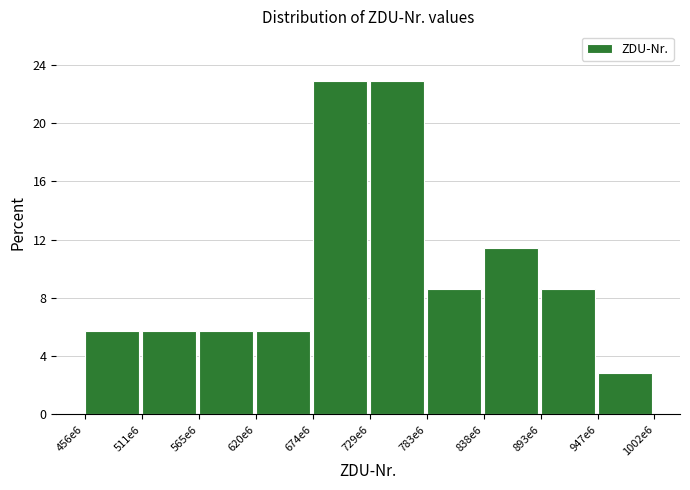

Reading left to right, list all the values displayed in this chart.

5.7	5.7	5.7	5.7	22.9	22.9	8.6	11.4	8.6	2.9